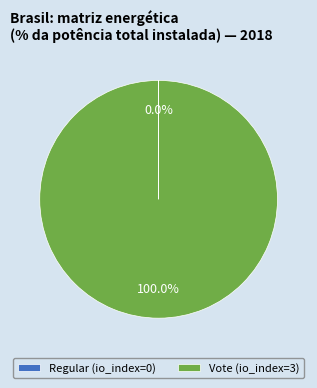

Is there any slice that represents more than half of the pie?

Yes